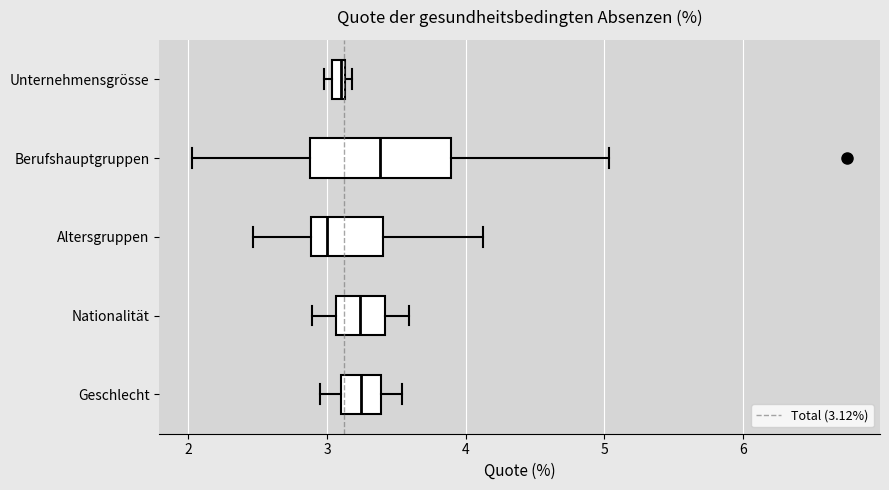

Comparing the boxes themselves (not the whiskers), which one is the widest?

Berufshauptgruppen